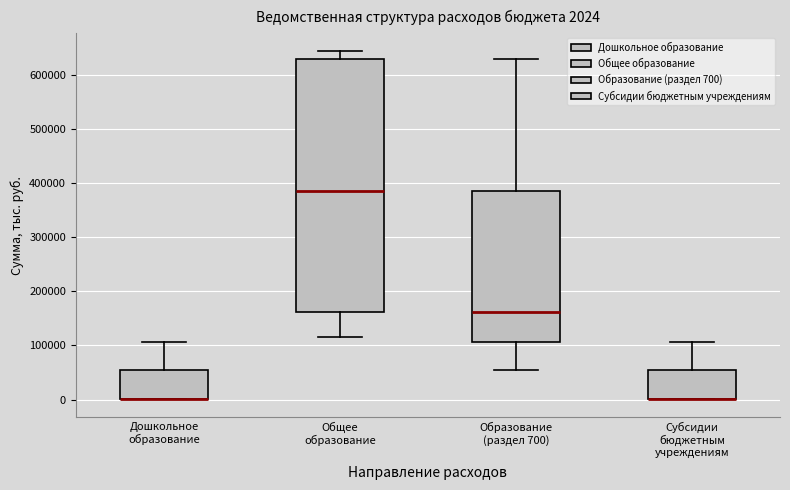

Comparing the boxes themselves (not the whiskers), which one is the tallest?

Общее образование